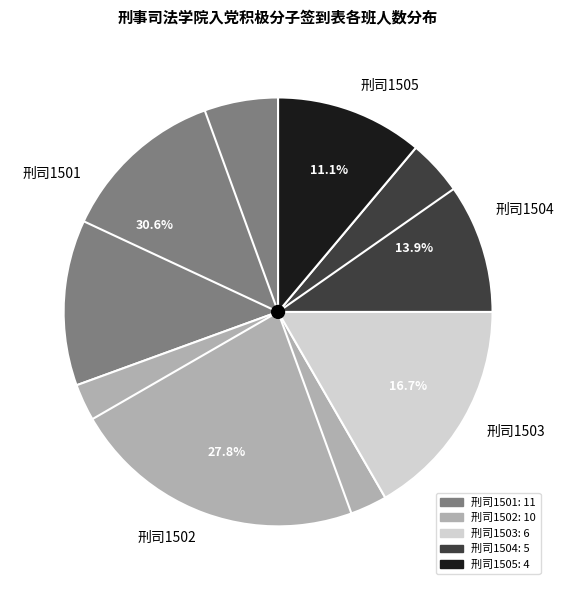

Does any single category account for the majority?

No